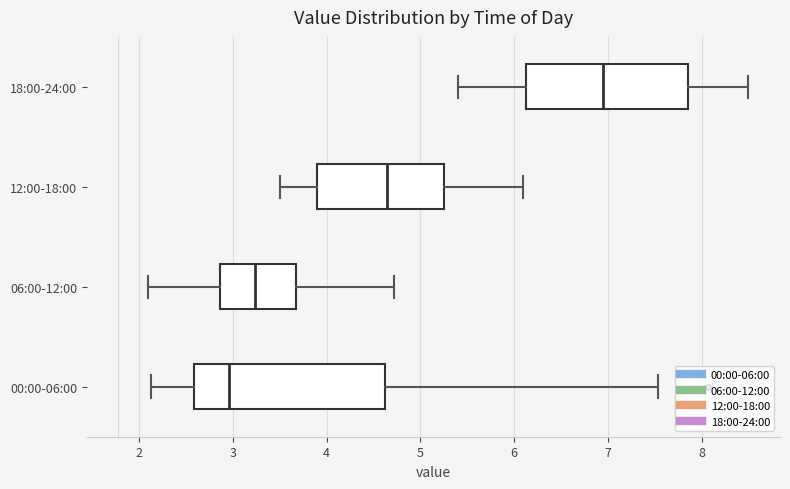

Where does the median line of the box for 00:00-06:00 sit on the x-axis? The values are not printed on the chart, so give them approximately, as read against the axis.

3.0